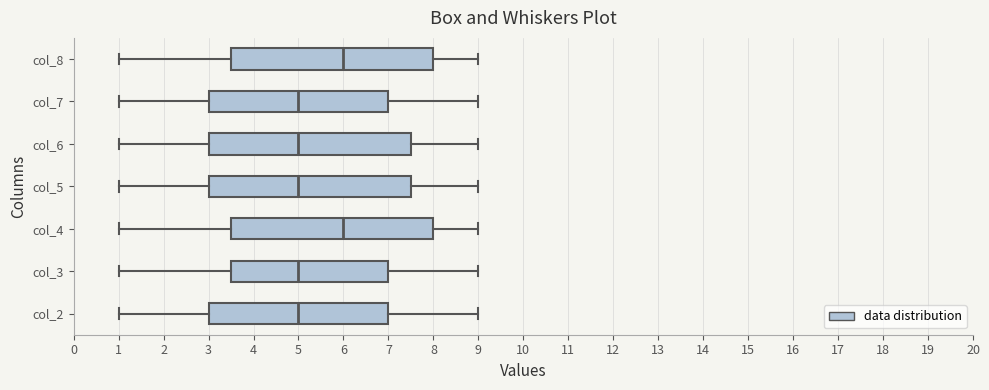

Reading bottom to top, read every box against the x-axis: the position of its median line, the range the box covers, and the ends of its whiskers. The values are not printed on the chart, so give them approximately, as read against the axis.

col_2: median 5.0, box 3.0 to 7.0, whiskers 1.0 to 9.0
col_3: median 5.0, box 3.5 to 7.0, whiskers 1.0 to 9.0
col_4: median 6.0, box 3.5 to 8.0, whiskers 1.0 to 9.0
col_5: median 5.0, box 3.0 to 7.5, whiskers 1.0 to 9.0
col_6: median 5.0, box 3.0 to 7.5, whiskers 1.0 to 9.0
col_7: median 5.0, box 3.0 to 7.0, whiskers 1.0 to 9.0
col_8: median 6.0, box 3.5 to 8.0, whiskers 1.0 to 9.0